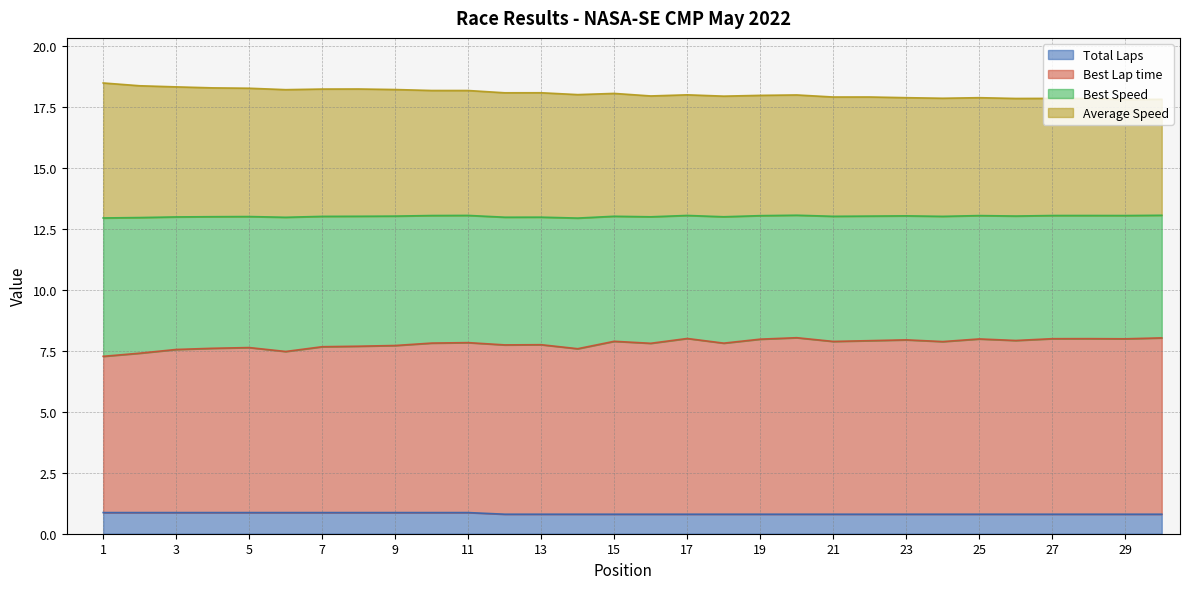

What is the lowest value of the Total Laps series?

0.8